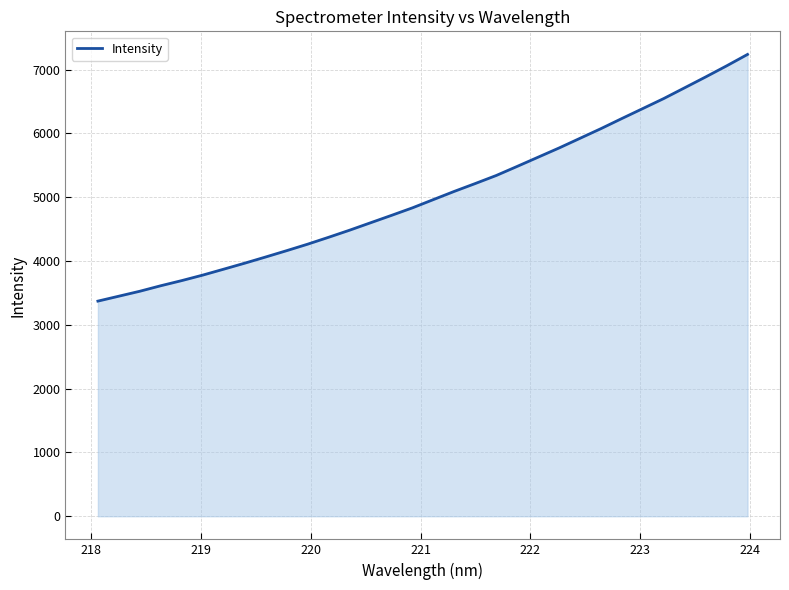

True or false: the data has more than 0 interior local peaks.

False